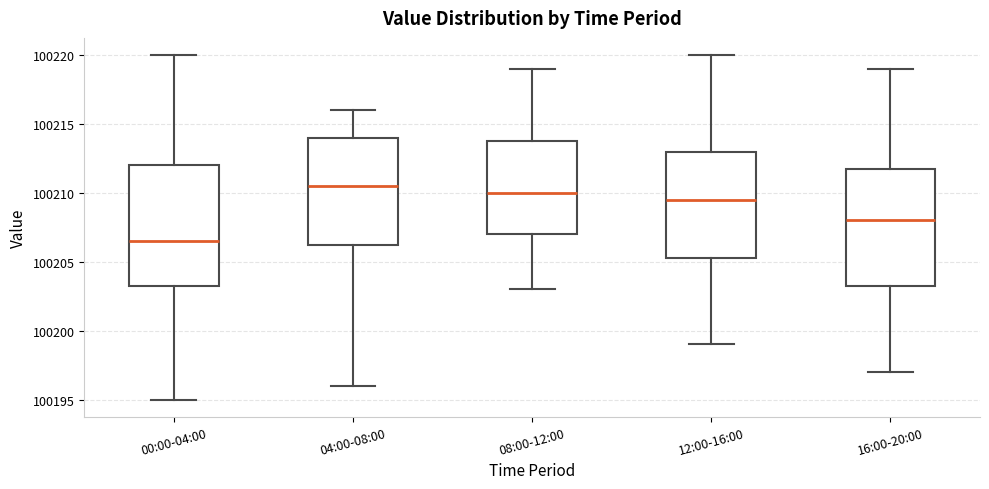

Which box has the lowest median line?

00:00-04:00